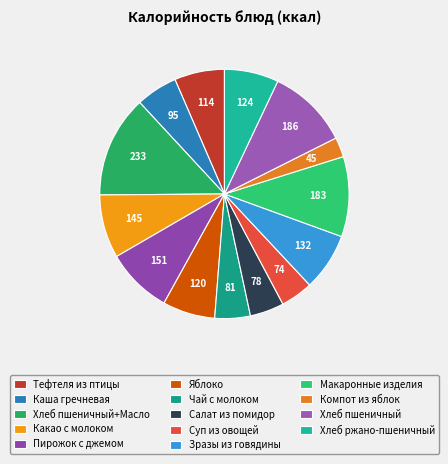

Is the sum of Зразы из говядины and Какао с молоком greater than half?

No